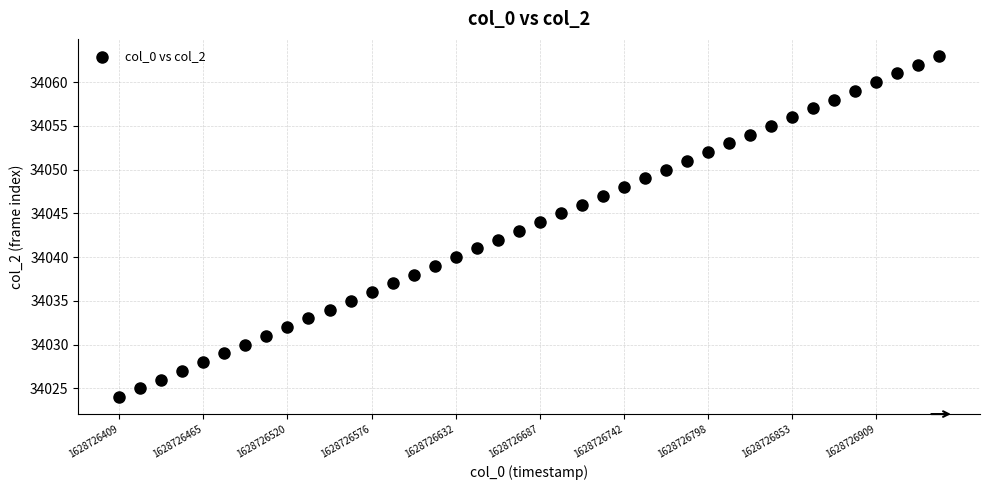

What is the range of Y values (max minus min)?

39